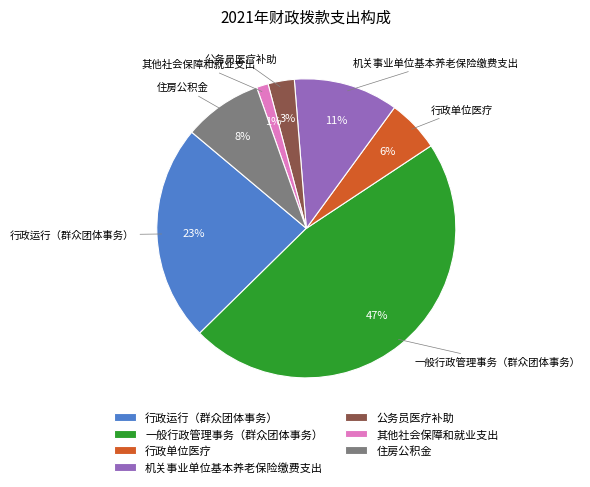

How many segments does this pie chart have?

7